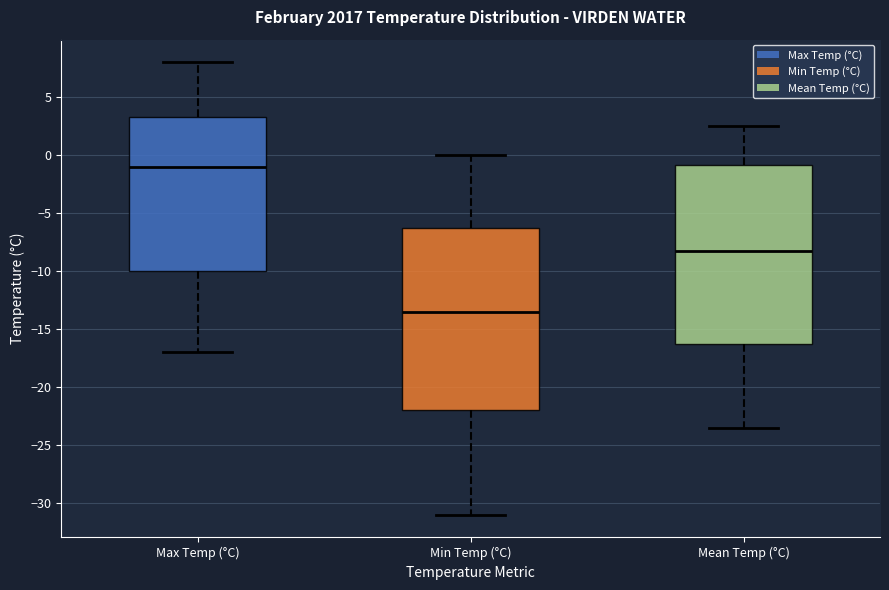

Which box has the lowest median line?

Min Temp (°C)